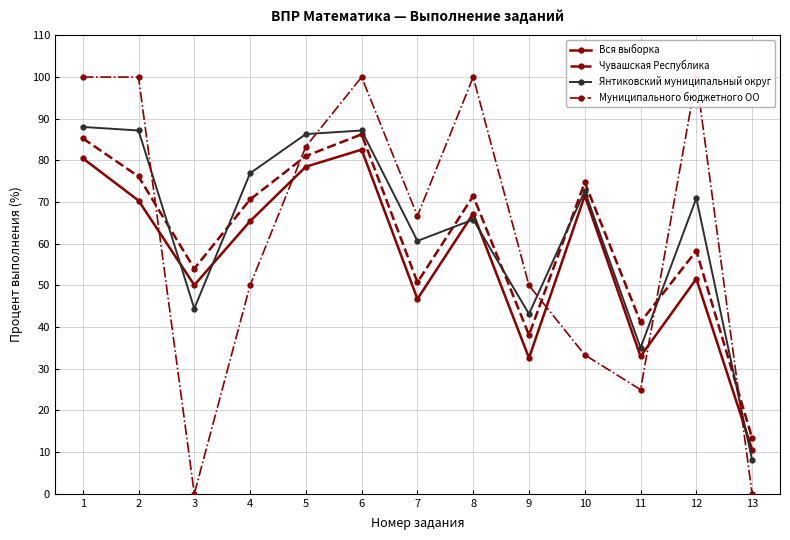

Is the value of Вся выборка at 6 greater than the value of Янтиковский муниципальный округ at 12?

Yes